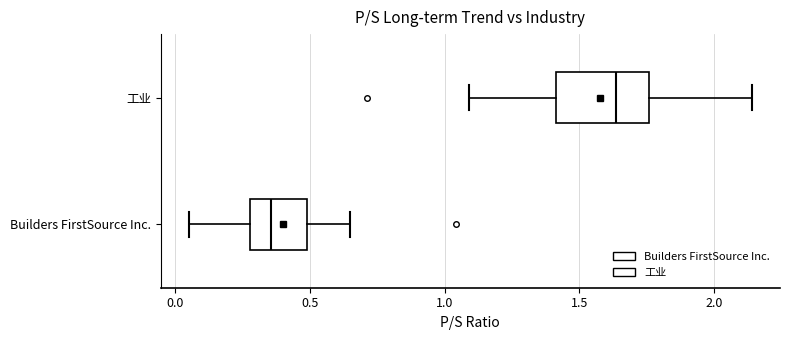

Which box has the furthest to the left median line?

Builders FirstSource Inc.